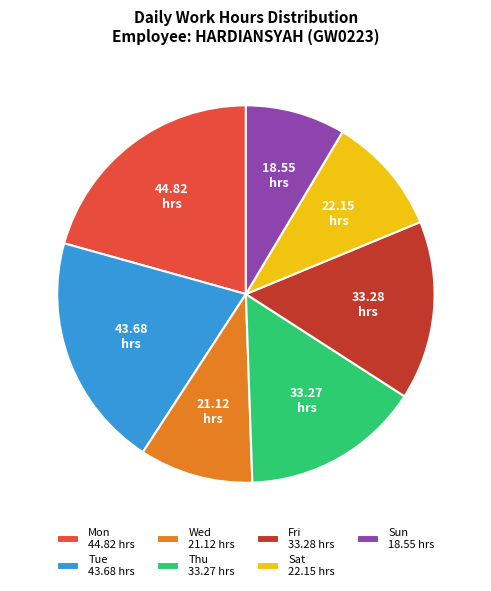

Approximately how many times larger is the value at Wed 21.12 hrs compared to Tue 43.68 hrs?

0.5